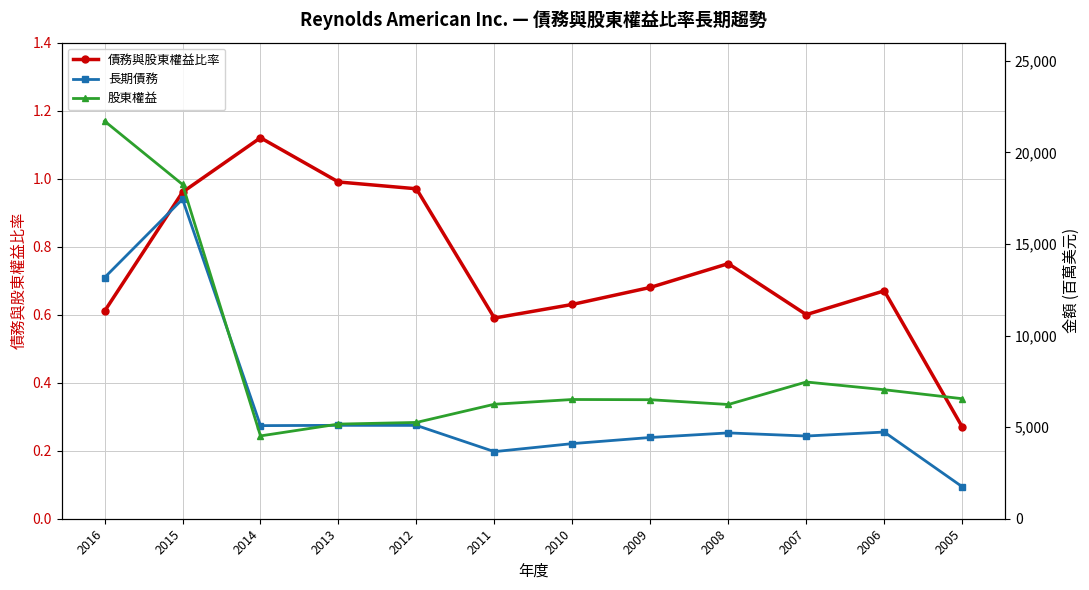

Rank the series by their maximum value, from lowest to highest.

債務與股東權益比率, 長期債務, 股東權益